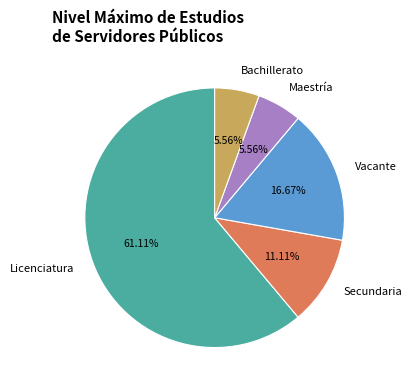

Which category accounts for the majority?

Licenciatura